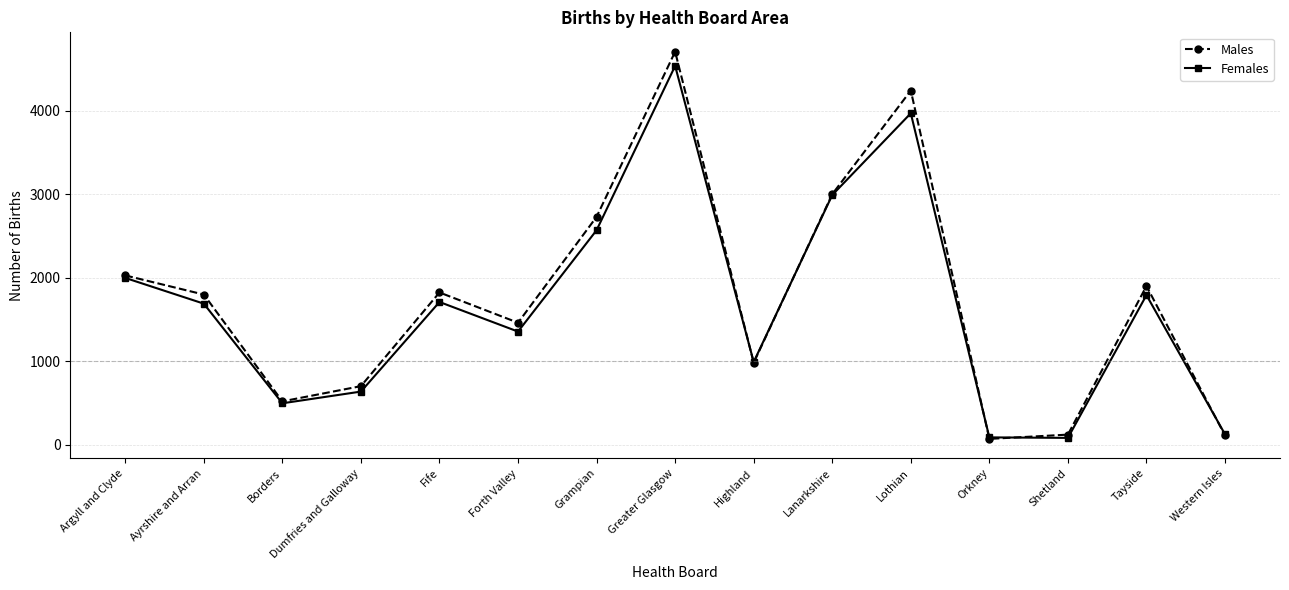

At Ayrshire and Arran, list the series in order from largest to smallest.

Males, Females